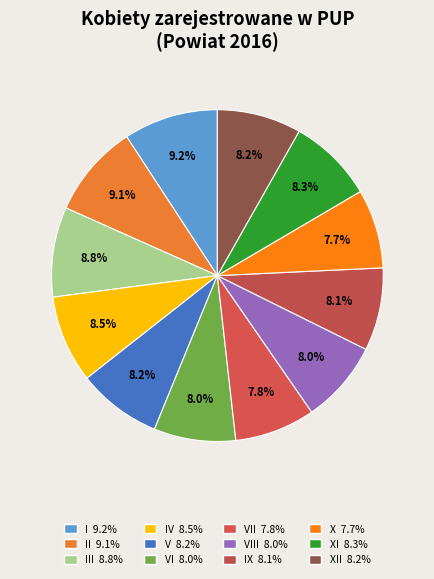

How many slices are in this pie chart?

12